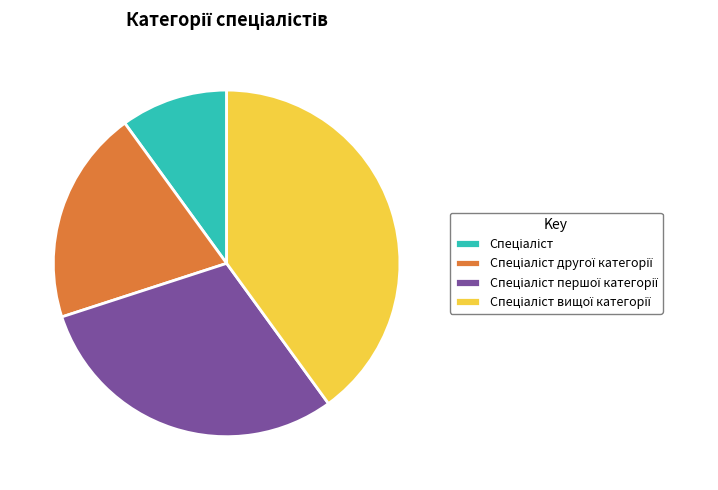

Does any single category account for the majority?

No